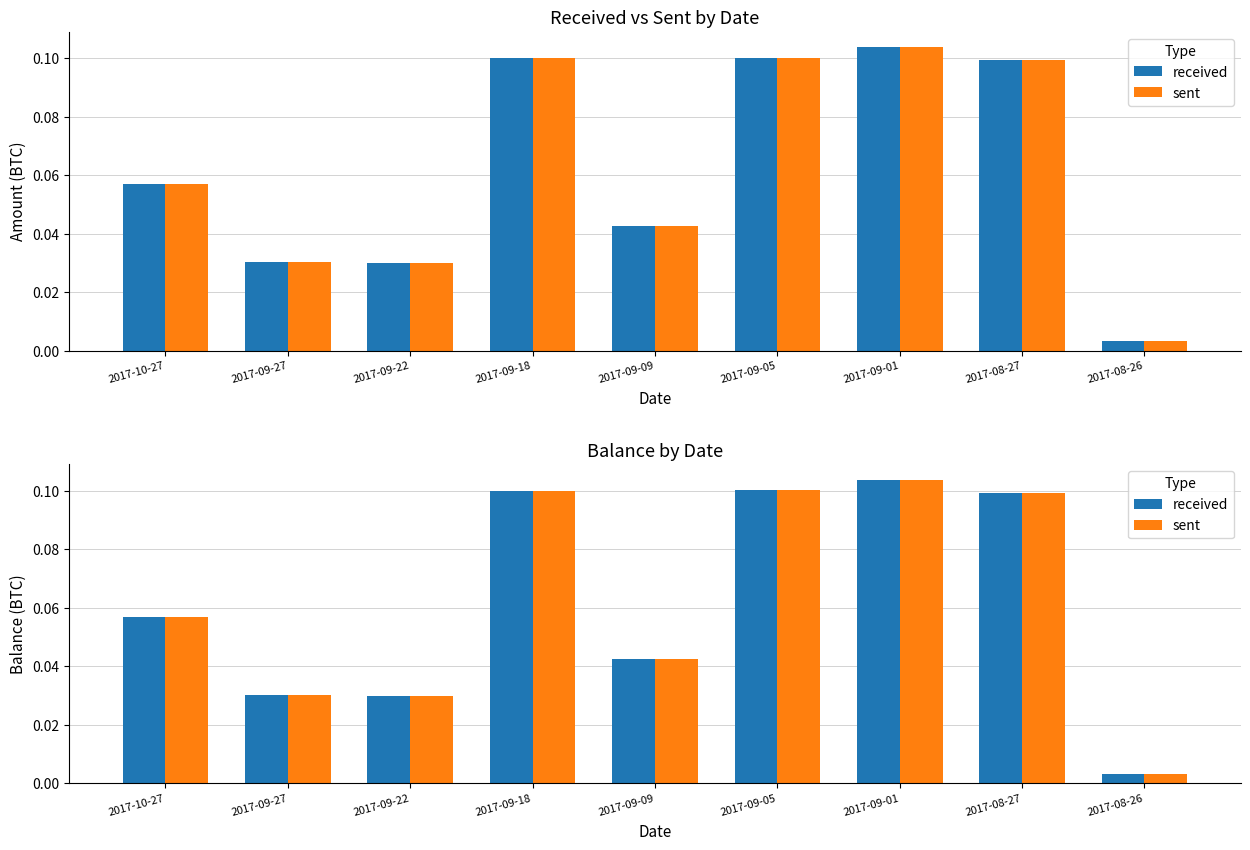

The value of sent at 2017-08-26 is 0.0. True or false?

False